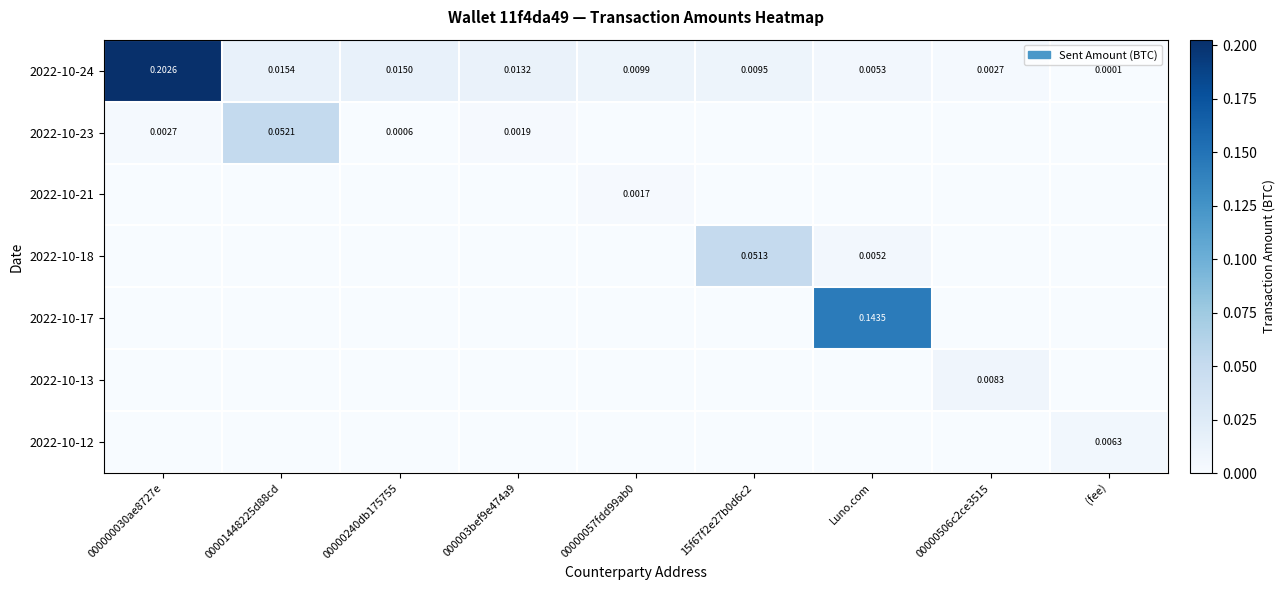

At 00001448225d88cd, list the series in order from smallest to largest.

2022-10-21, 2022-10-18, 2022-10-17, 2022-10-13, 2022-10-12, 2022-10-24, 2022-10-23